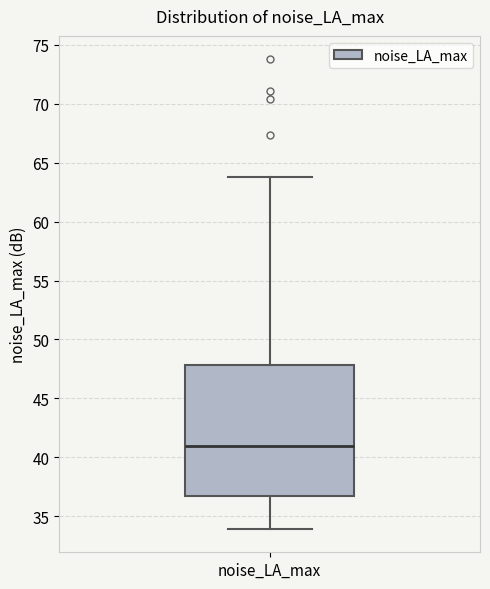

Where does the upper whisker of the box for noise_LA_max end on the y-axis? The values are not printed on the chart, so give them approximately, as read against the axis.

64.0